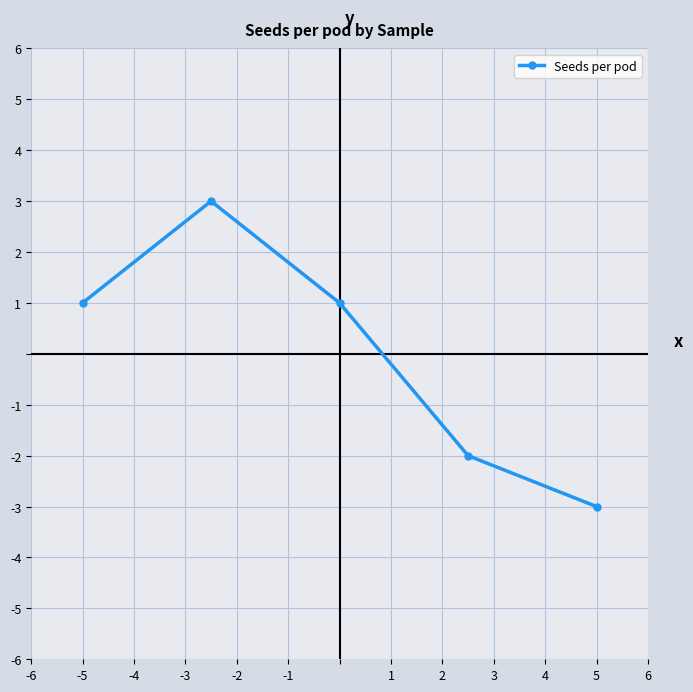

Reading left to right, what are all the values shown in this chart?

1	3	1	-2	-3